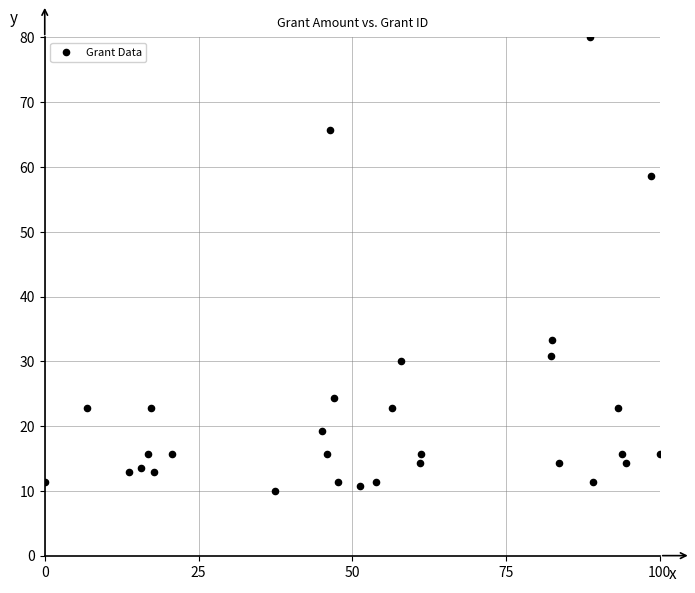

What Y value in the scatter plot is closest to 45?

33.3